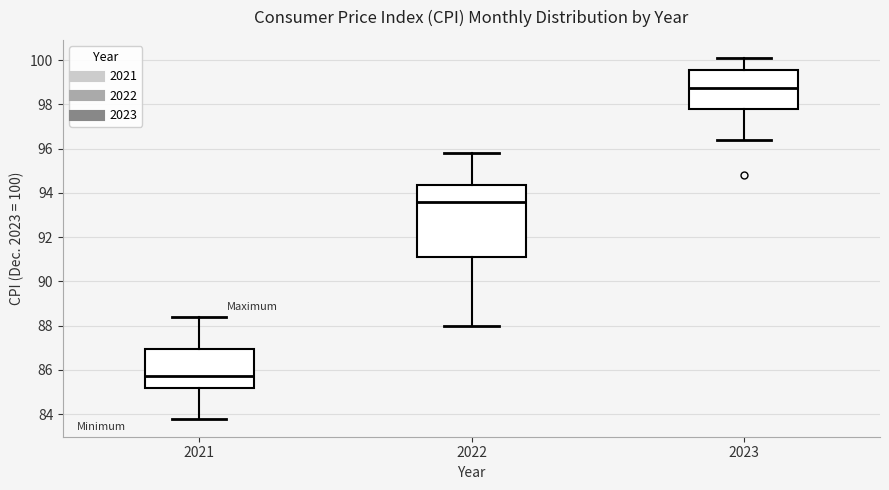

Which box has the lowest median line?

2021